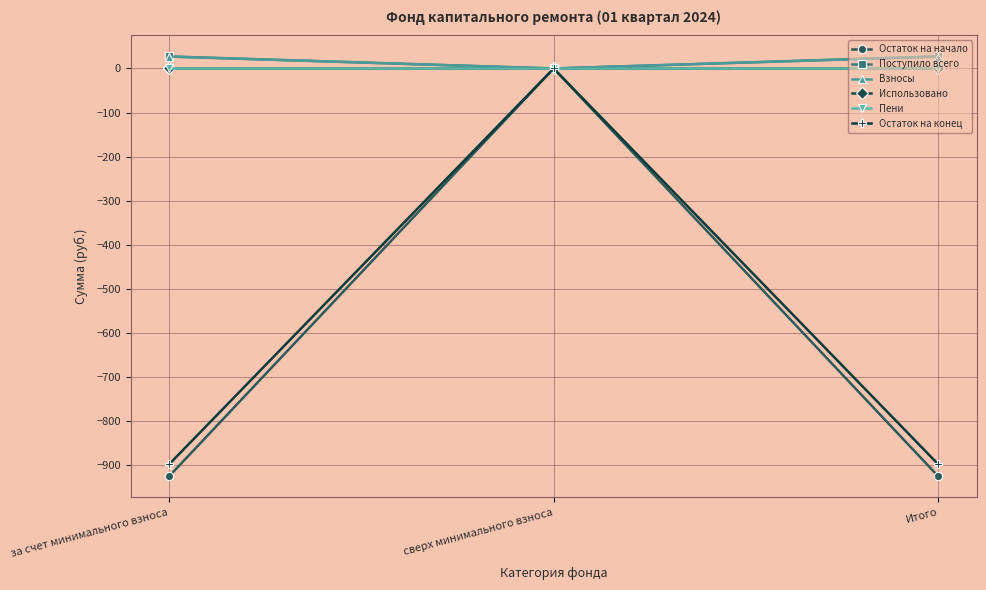

At which category is the sum across all series the highest?

сверх минимального взноса